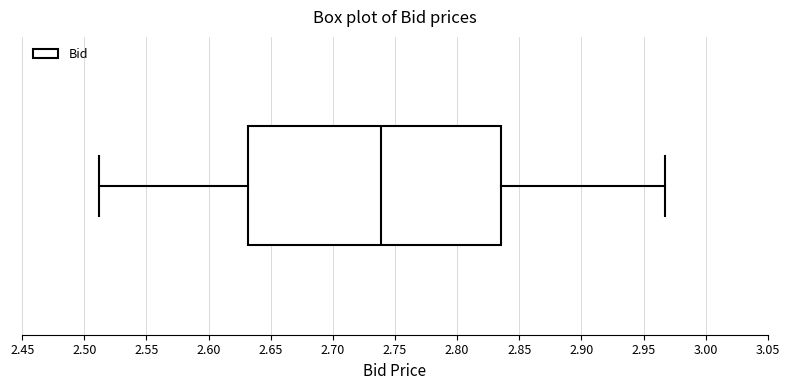

Read this box plot against the x-axis: the position of the median line, the range covered by the box, and the ends of both whiskers. The values are not printed on the chart, so give them approximately, as read against the axis.

median 2.740, box 2.630 to 2.835, whiskers 2.510 to 2.965